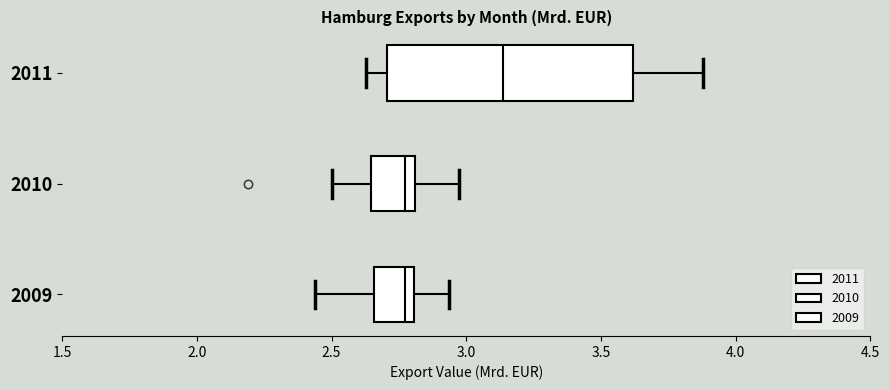

Reading bottom to top, read every box against the x-axis: the position of its median line, the range the box covers, and the ends of its whiskers. The values are not printed on the chart, so give them approximately, as read against the axis.

2009: median 2.75, box 2.65 to 2.80, whiskers 2.45 to 2.95
2010: median 2.75, box 2.65 to 2.80, whiskers 2.50 to 2.95
2011: median 3.15, box 2.70 to 3.60, whiskers 2.65 to 3.90